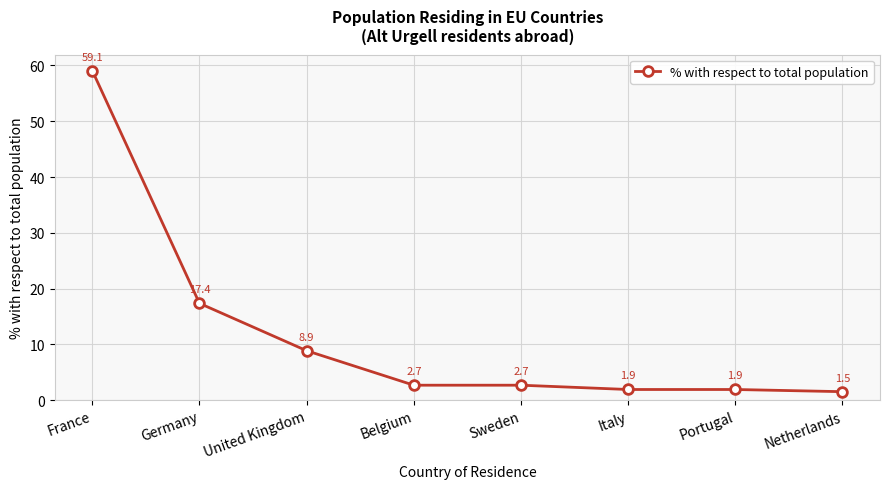

Where does the data first go above 2?

France